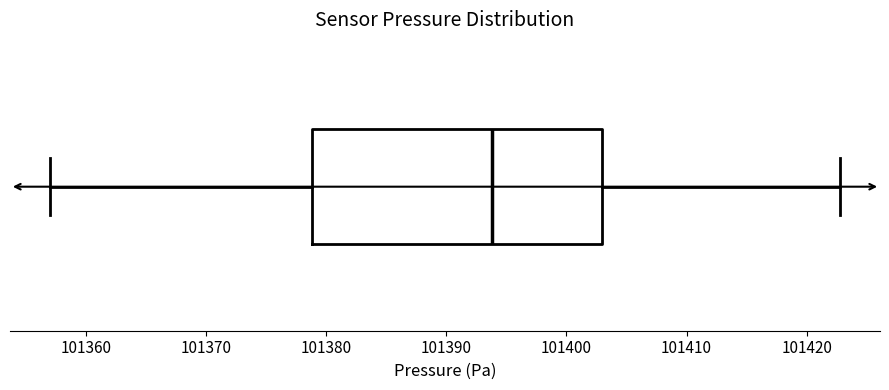

Read this box plot against the x-axis: the position of the median line, the range covered by the box, and the ends of both whiskers. The values are not printed on the chart, so give them approximately, as read against the axis.

median 101394, box 101379 to 101403, whiskers 101357 to 101423